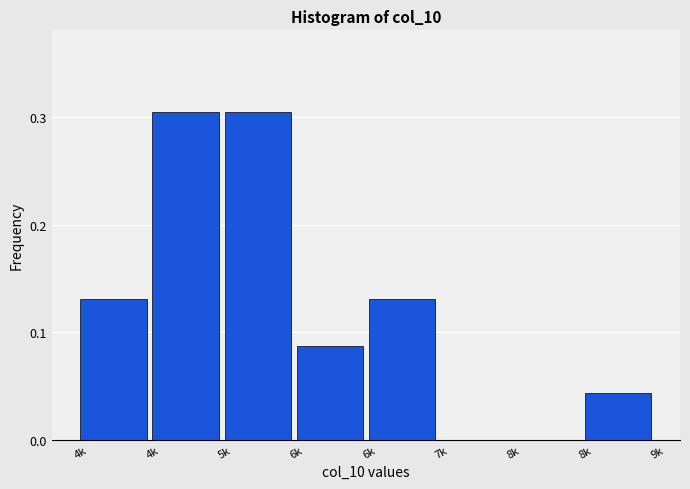

How many distinct data groups are displayed?

1